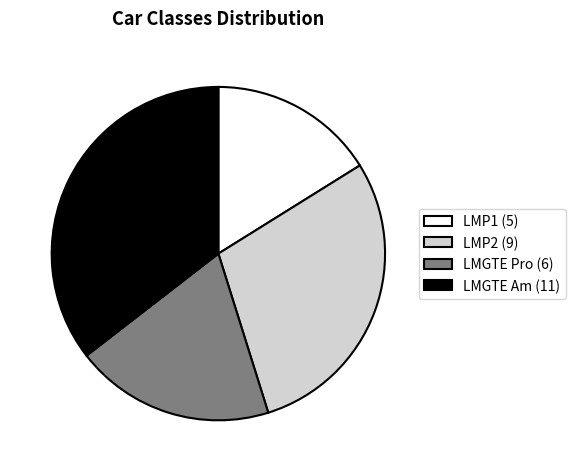

Is it true that LMP1 (5) is 3% of the pie?

False